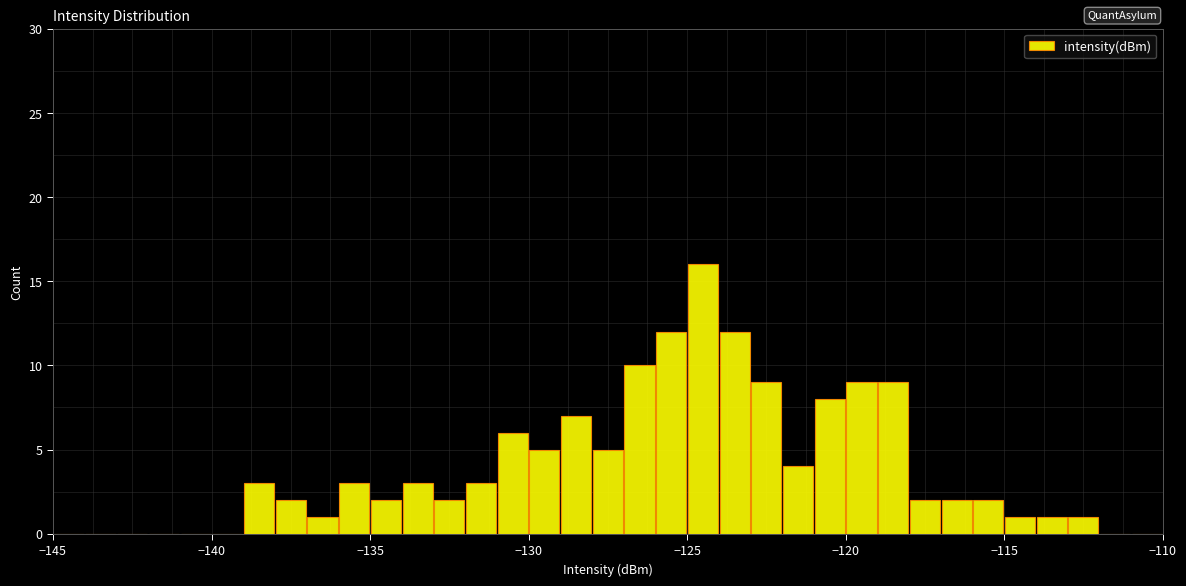

Around what value on the x-axis is the tallest bar? Give the approximate position of its centre, as read against the axis.

-124.5